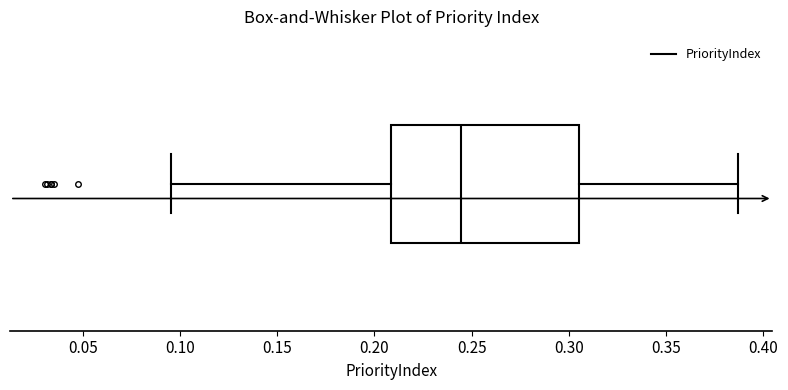

Read this box plot against the x-axis: the position of the median line, the range covered by the box, and the ends of both whiskers. The values are not printed on the chart, so give them approximately, as read against the axis.

median 0.245, box 0.210 to 0.305, whiskers 0.095 to 0.385